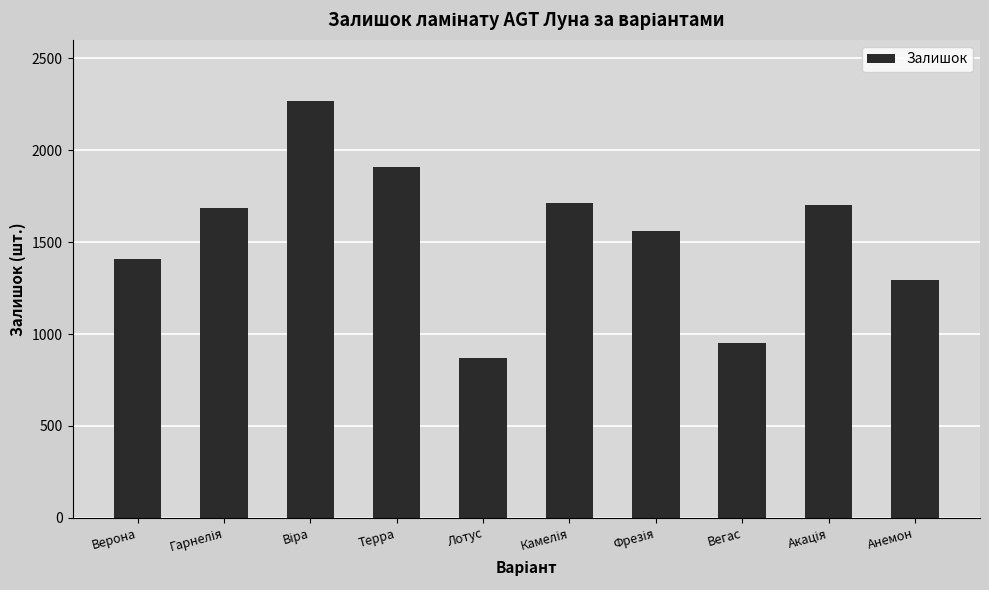

True or false: the data shows 3126 at Терра.

False